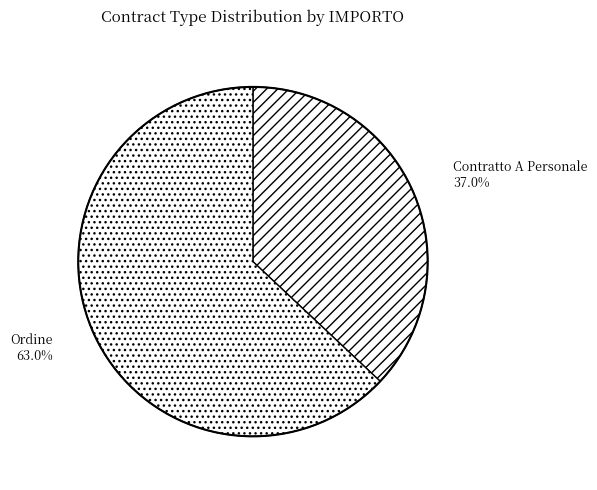

What is the ratio of the value at Contratto A Personale to the value at Ordine?

0.6